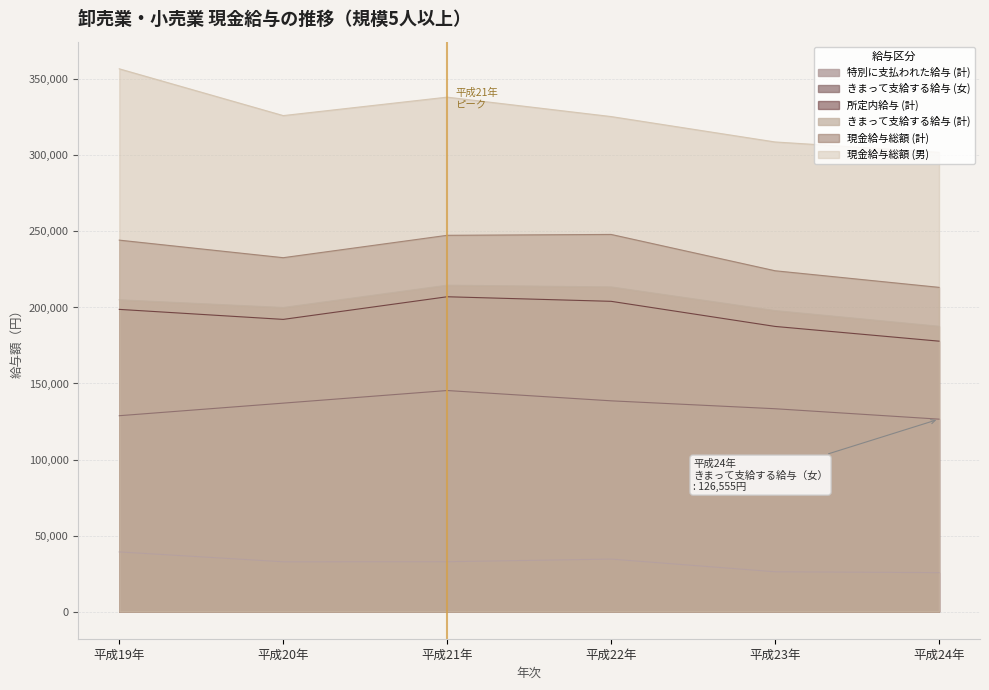

Which has a higher value, 平成23年 or 平成20年?

平成20年